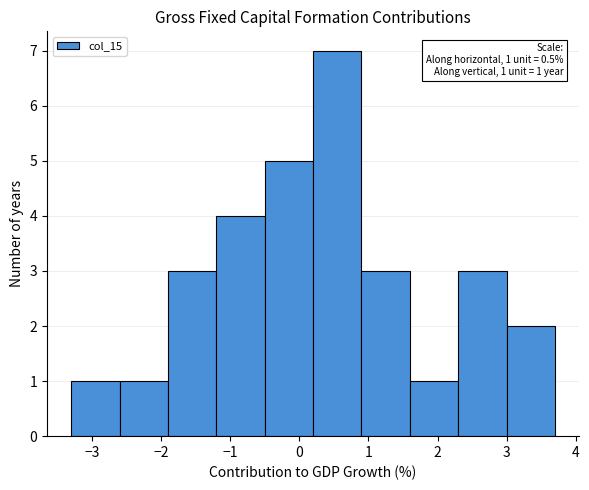

Which range on the x-axis has the tallest bar?

0.2 to 0.9